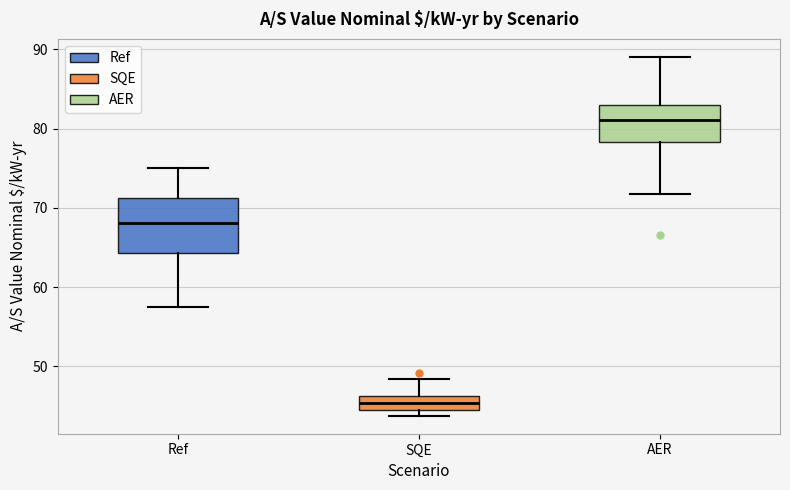

Where is the lower edge of the box for Ref on the y-axis? The values are not printed on the chart, so give them approximately, as read against the axis.

64